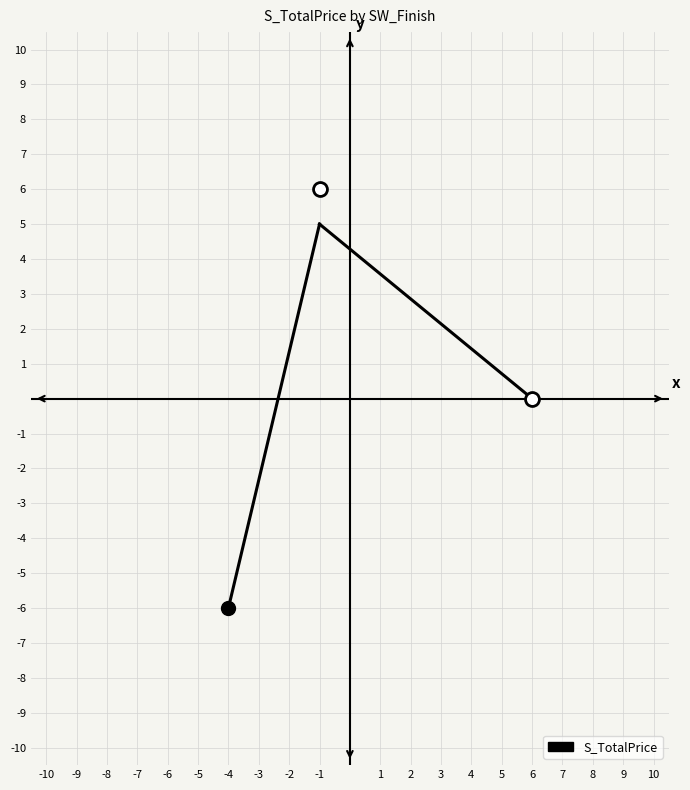

Which has a higher value, -1 or -4?

-1